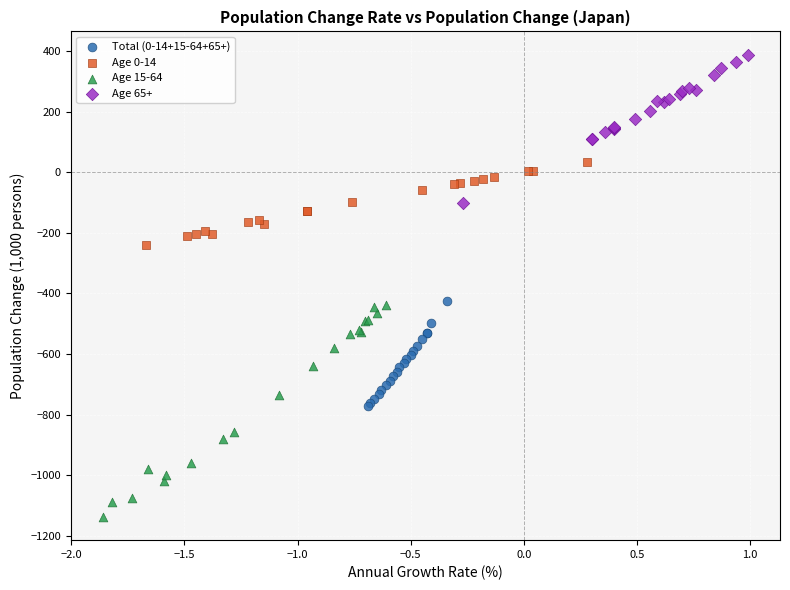

Which series has the largest Y range (max minus min)?

Age 15-64